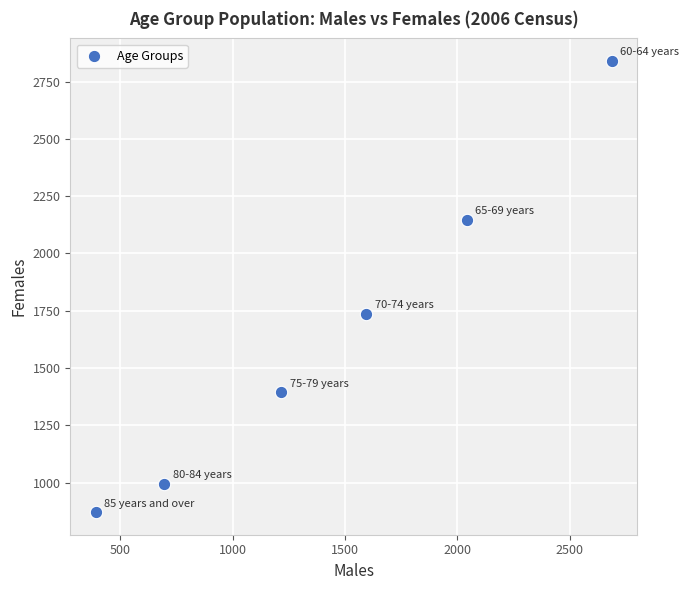

What Y value in the scatter plot is closest to 1855?

1736